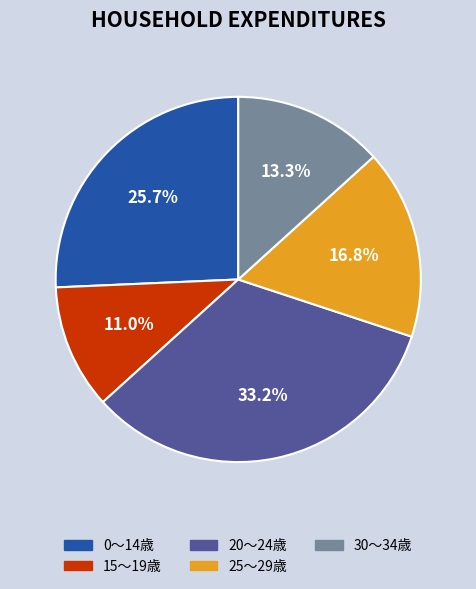

Is it true that 30～34歳 is 13% of the pie?

True